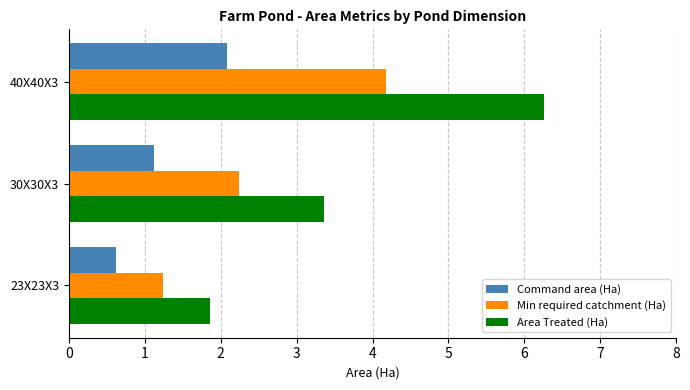

Is it true that Min required catchment (Ha) equals 2.2 at 30X30X3?

True